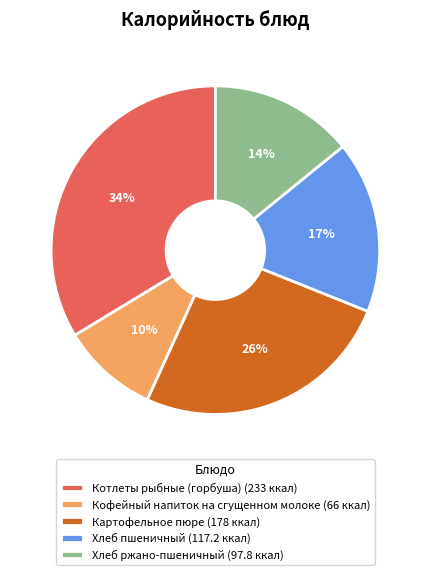

Count the number of slices in the pie.

5